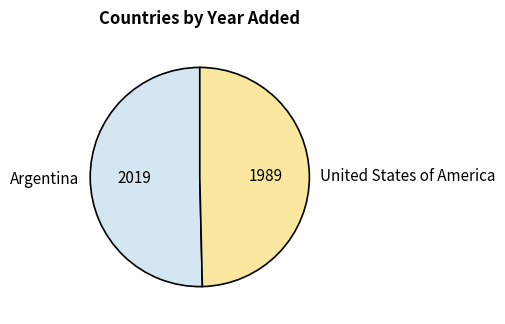

Which has a higher value, United States of America or Argentina?

Argentina